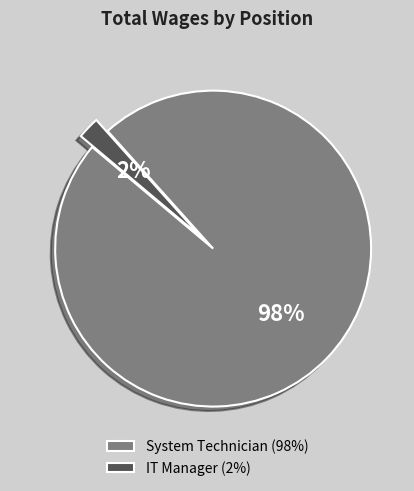

Which slice is the smallest?

IT Manager